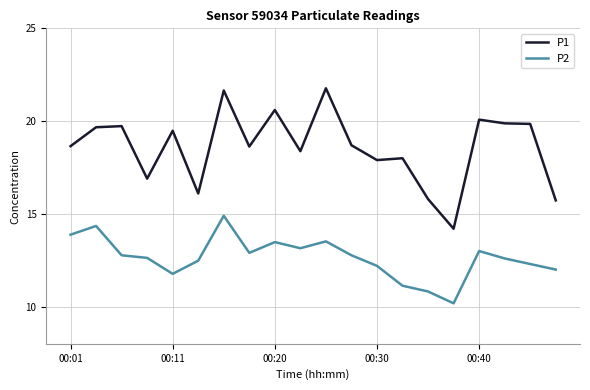

How many series are shown in this chart?

2